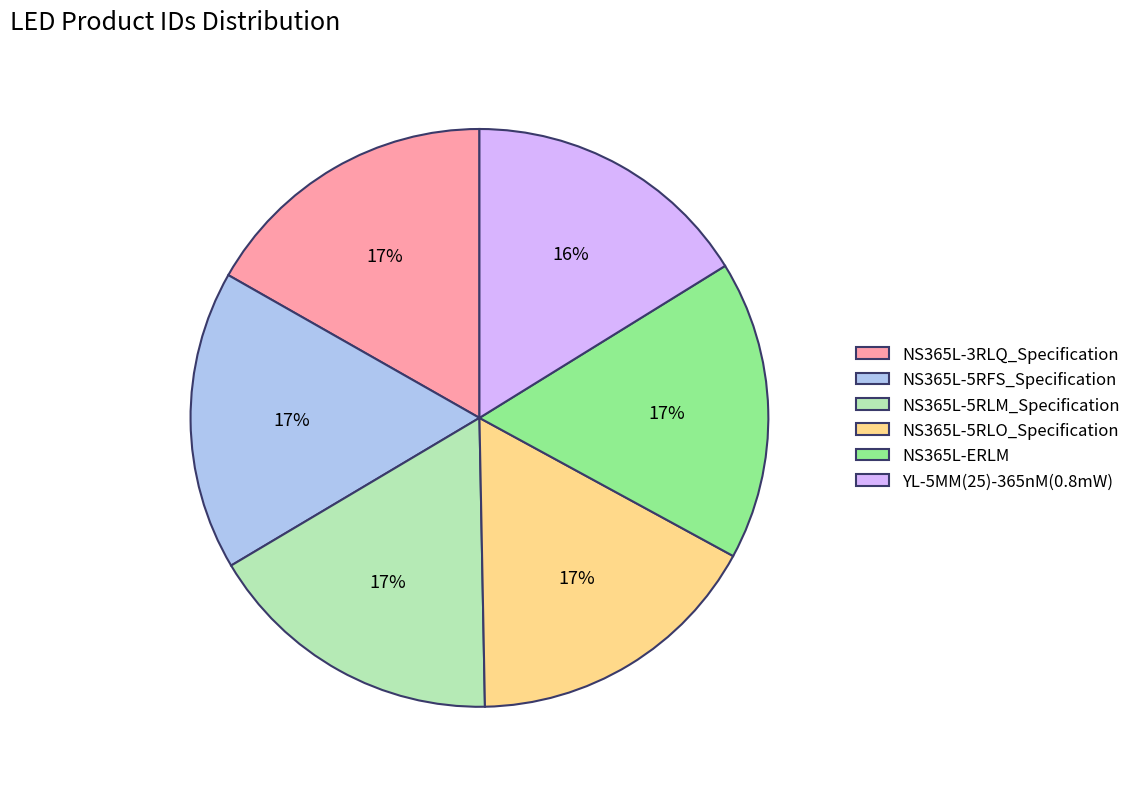

To the nearest percent, what is the difference between the largest and smallest slice percentages?

1%